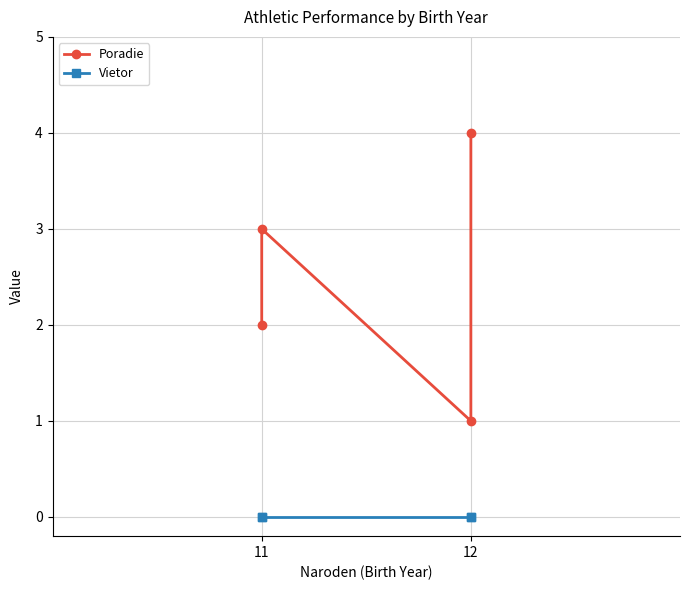

Rank the series at 11 from lowest to highest value.

Vietor, Poradie